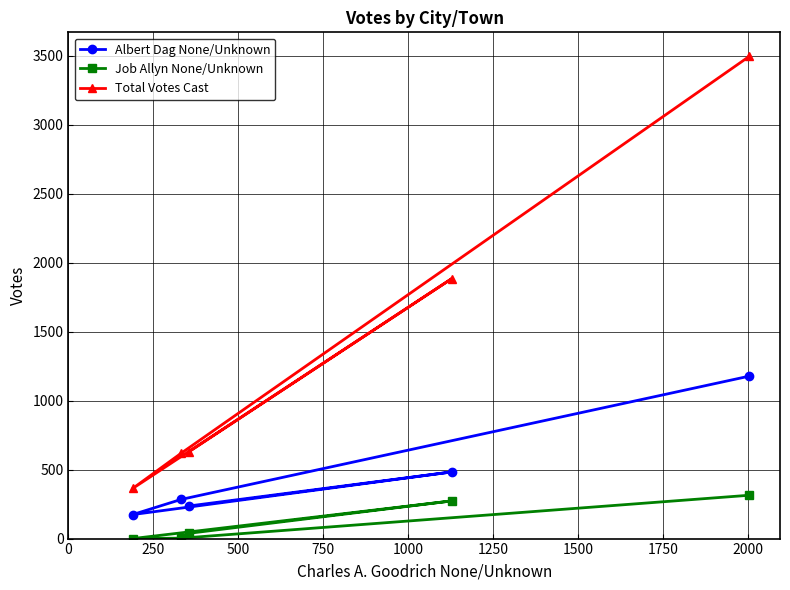

True or false: Albert Dag None/Unknown has more than 0 points higher than both neighbors.

True